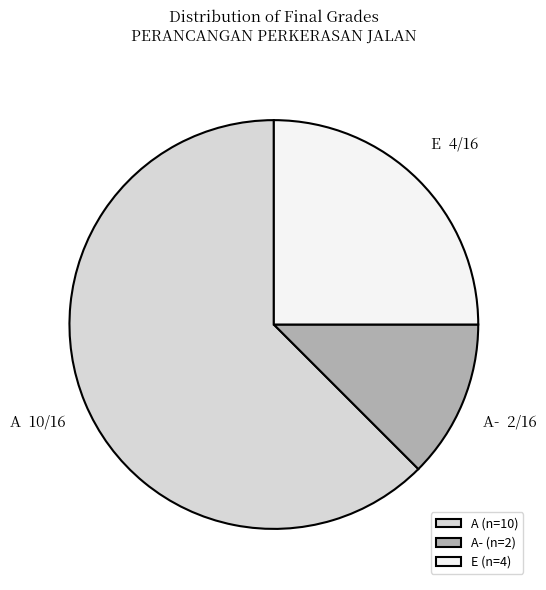

What is the ratio of the value at E to the value at A?

0.4